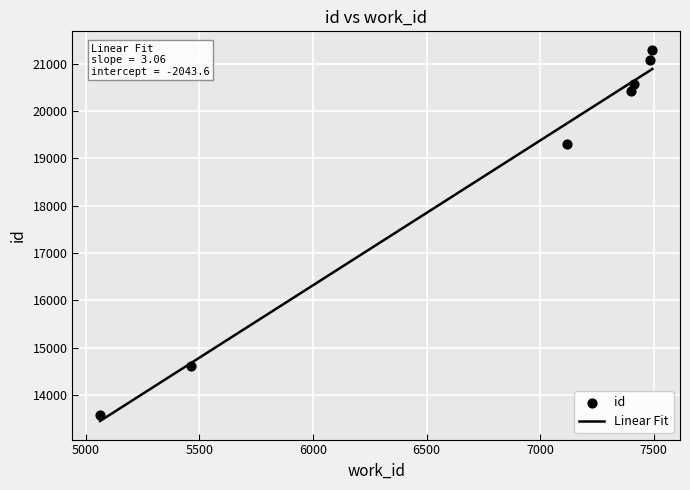

What is the ratio of the value at 7401 to the value at 7120?

1.1